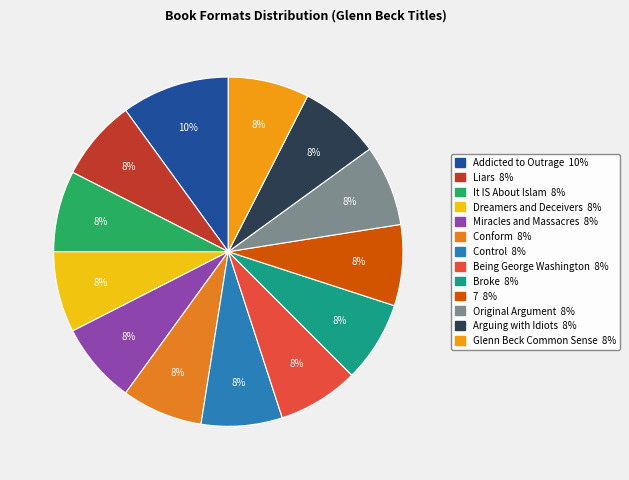

Does Control account for over 50% of the chart?

No